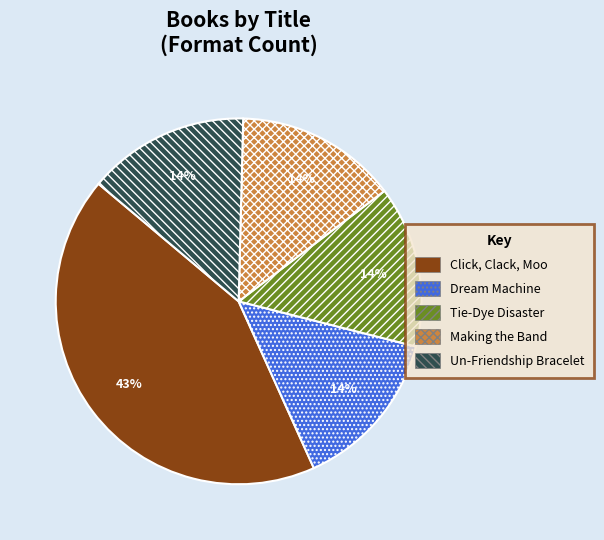

What is the largest slice in the pie chart?

Click, Clack, Moo